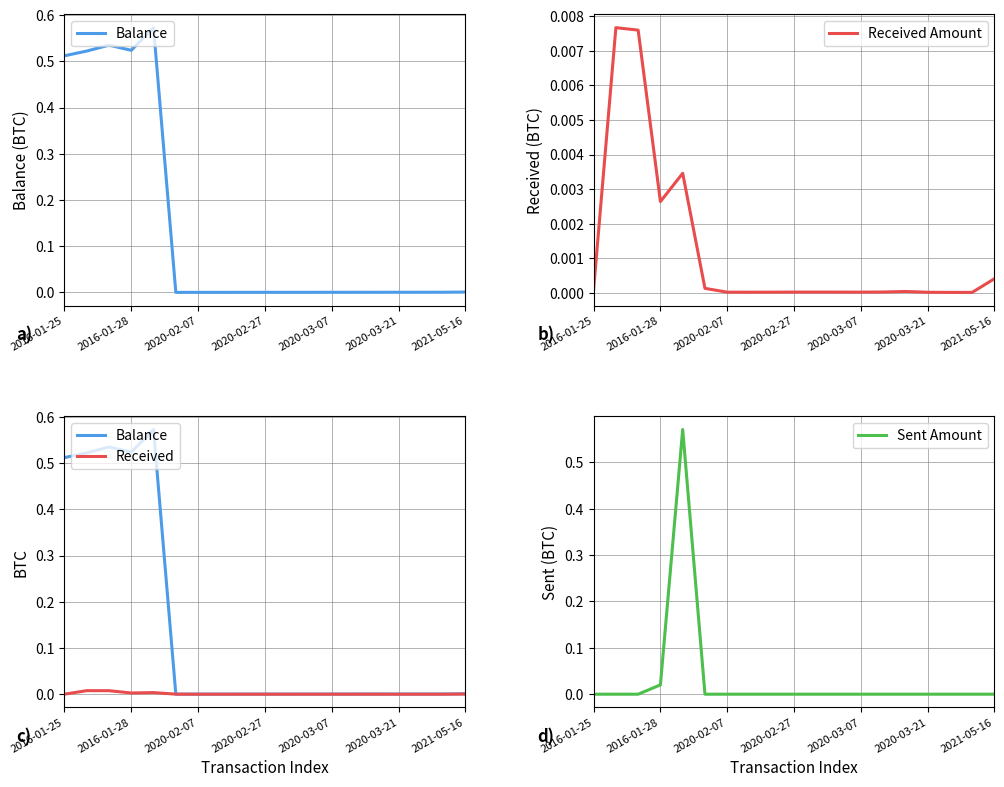

Which series has the largest total across all categories?

Balance